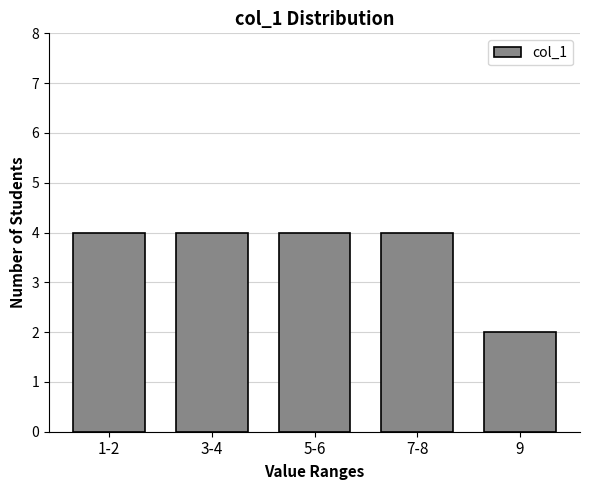

Reading left to right, extract all data points from this chart.

1-2=4	3-4=4	5-6=4	7-8=4	9=2